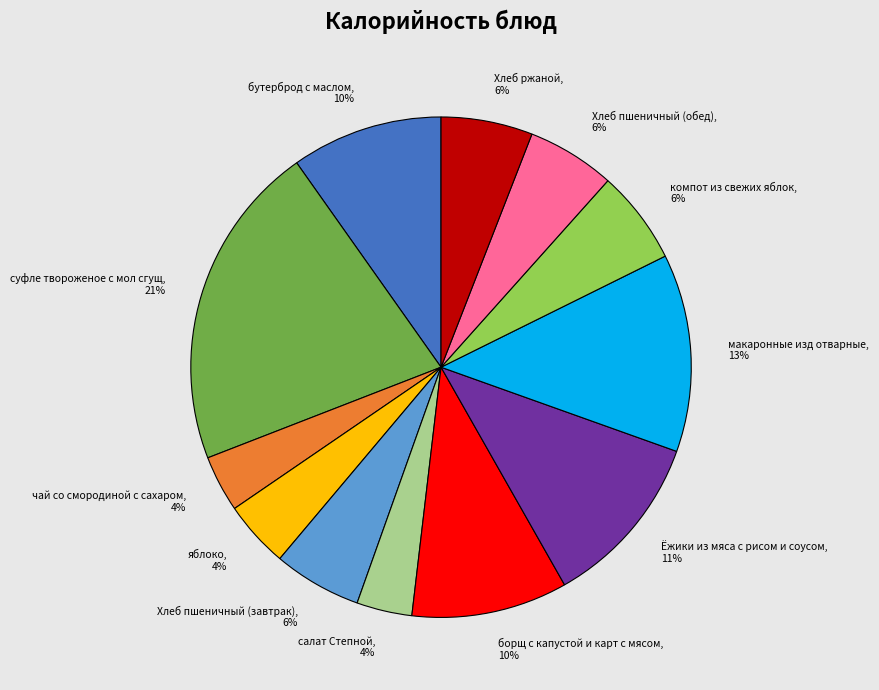

To the nearest percent, what portion does яблоко represent?

4%